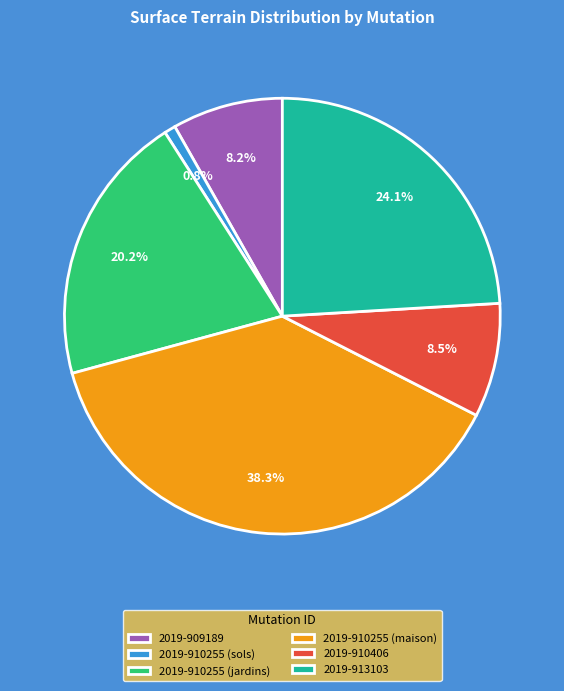

To the nearest percent, what percentage of the pie is 2019-913103?

24%